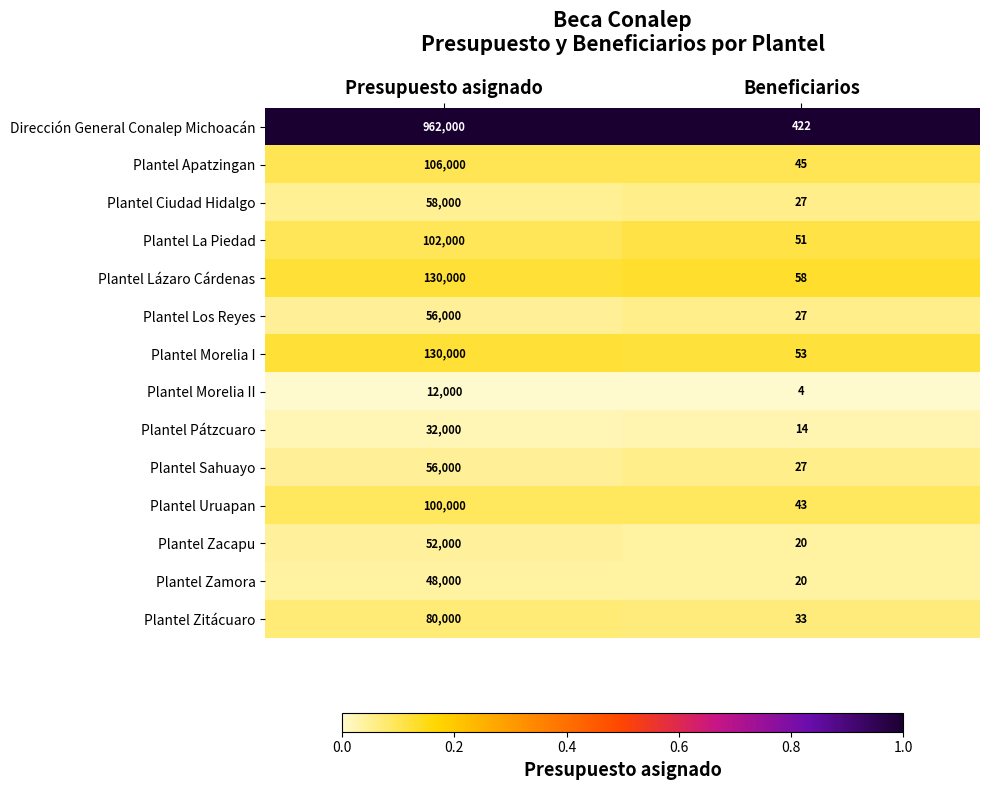

How many series are shown in this chart?

14